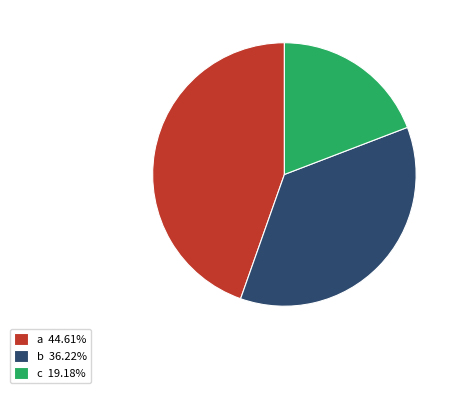

Approximately how many times larger is the value at a 44.61% compared to c 19.18%?

2.3